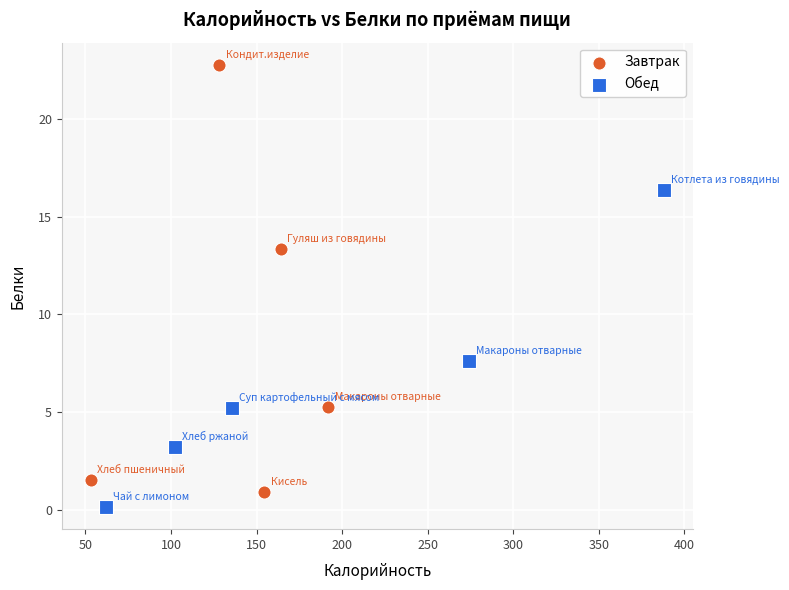

Which series reaches the maximum Y coordinate?

Завтрак